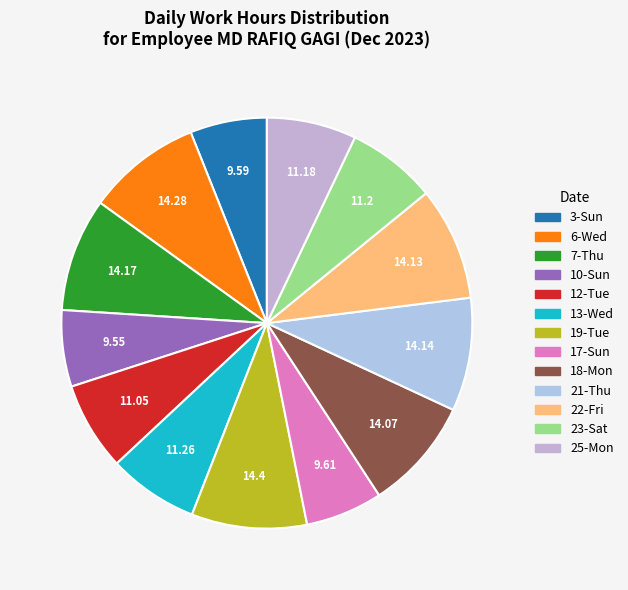

Which slice is the largest?

19-Tue